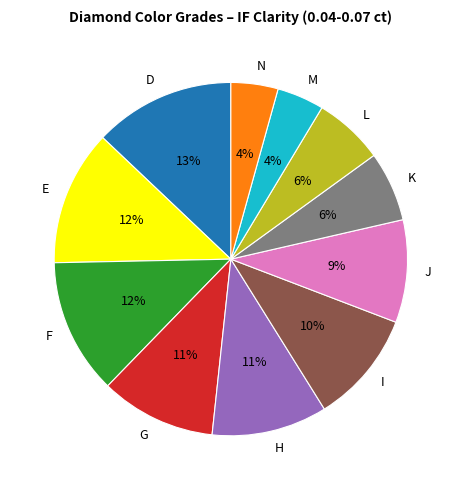

Is it true that I is 10% of the pie?

True